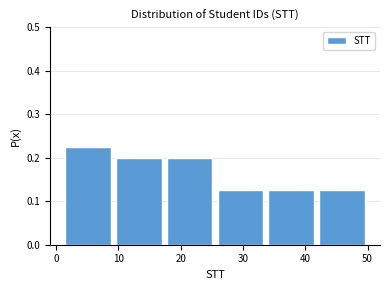

Reading left to right, list every bar in this chart as the range it spans on the x-axis followed by its height. Neither the bar edges nor the heights are printed on the chart, so give them approximately, as read against the axes.

1 to 9: 0.23
9 to 17: 0.20
17 to 26: 0.20
26 to 34: 0.13
34 to 42: 0.13
42 to 50: 0.13